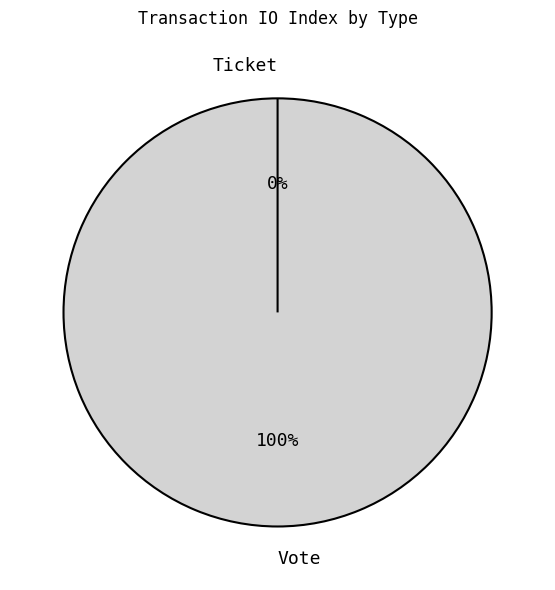

Is there a majority slice in this chart?

Yes